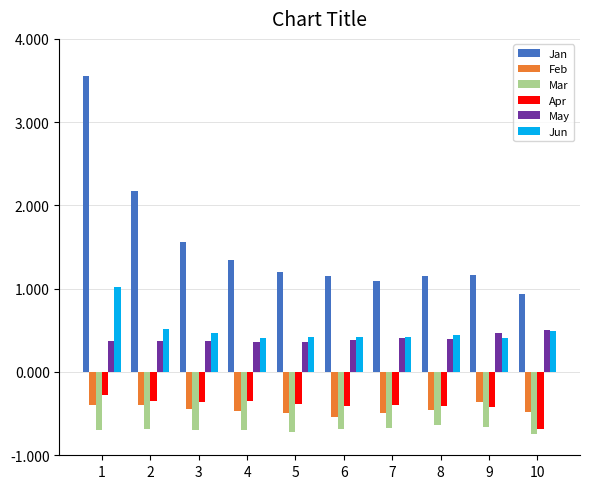

How many data points in Jan are less than 1?

1